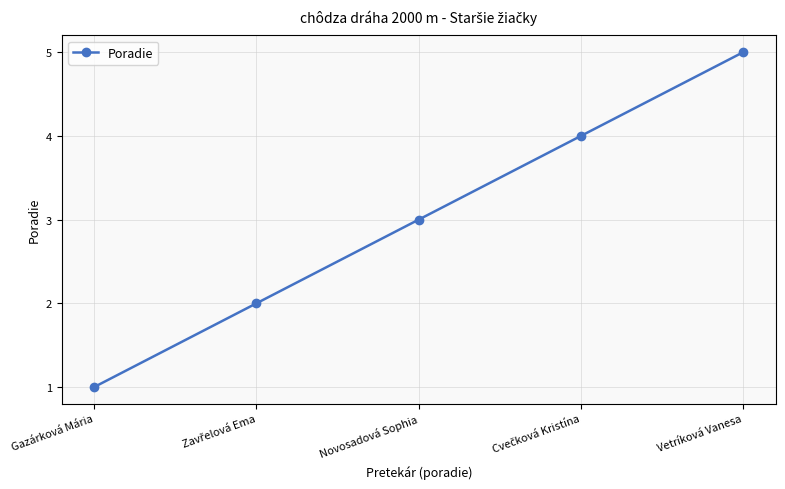

What is the minimum value shown in the chart?

1